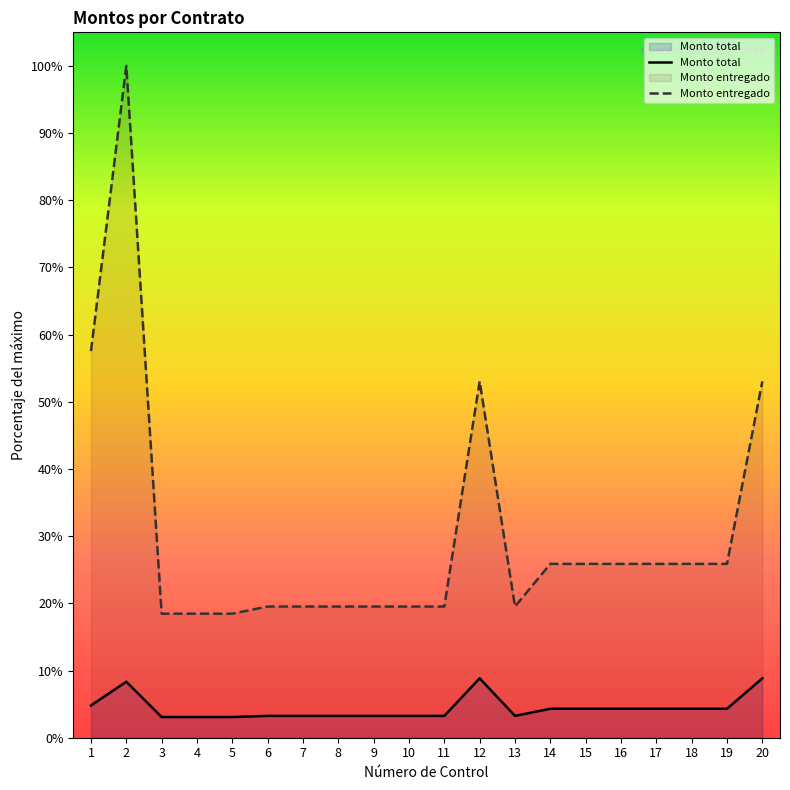

How many data points in Monto entregado are above 25?

10